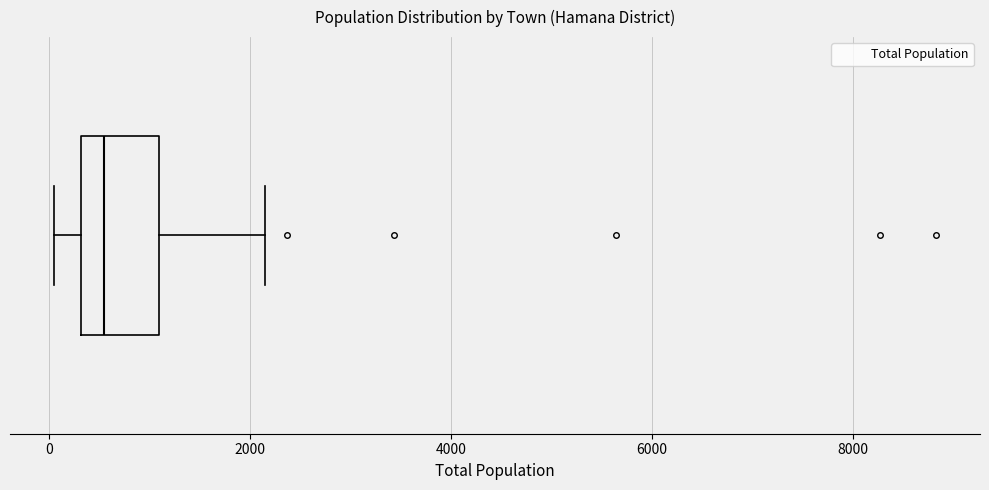

Transcribe this box plot: give where the median line is, the range the box spans, and where the two whiskers end, as read against the x-axis. The values are not printed on the chart, so give them approximately, as read against the axis.

median 600, box 400 to 1000, whiskers 0 to 2200